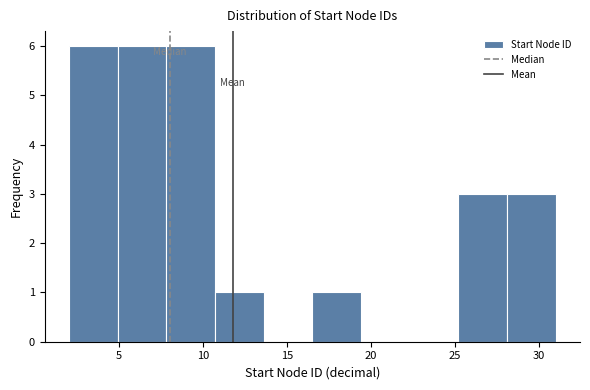

Reading left to right, transcribe this chart: for each bar, give the range it covers on the x-axis and its height. Neither the bar edges nor the heights are printed on the chart, so give them approximately, as read against the axes.

2.0 to 4.9: 6
4.9 to 7.8: 6
7.8 to 10.7: 6
10.7 to 13.6: 1
13.6 to 16.5: 0
16.5 to 19.4: 1
19.4 to 22.3: 0
22.3 to 25.2: 0
25.2 to 28.1: 3
28.1 to 31.0: 3